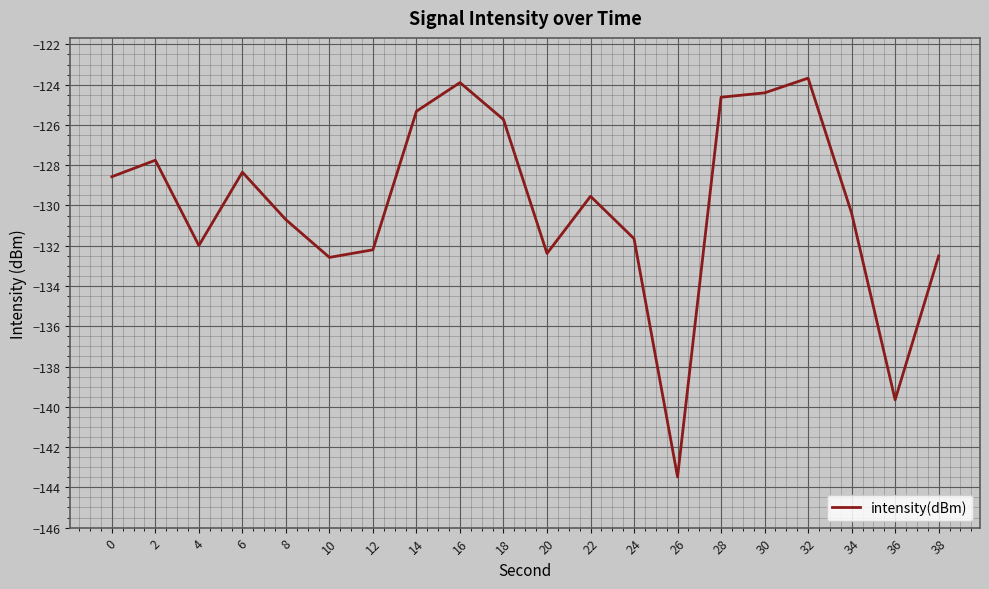

What is the difference between the maximum and minimum values?

19.8